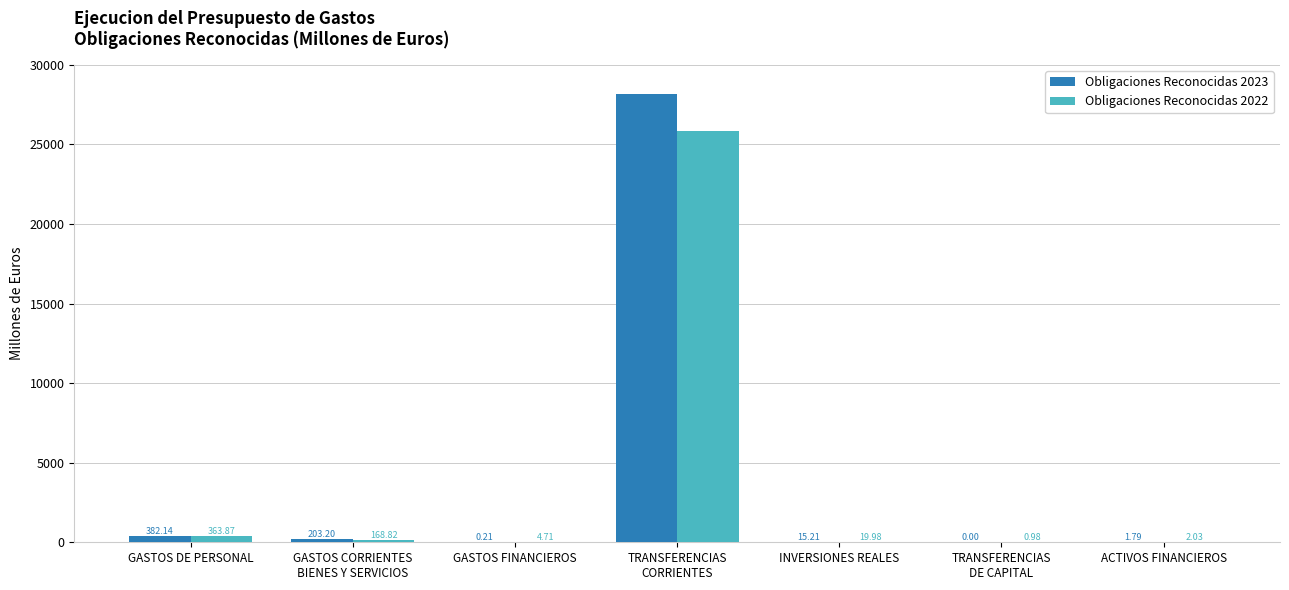

Where does the Obligaciones Reconocidas 2022 series first go above 19?

GASTOS DE PERSONAL